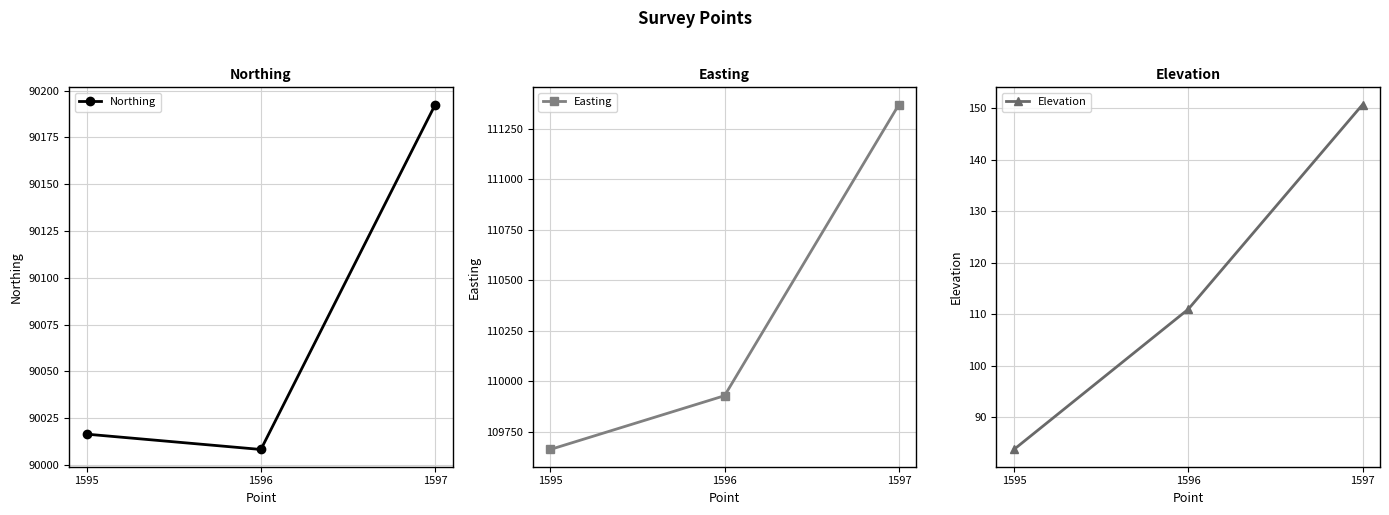

At which label does Northing reach its minimum?

1596